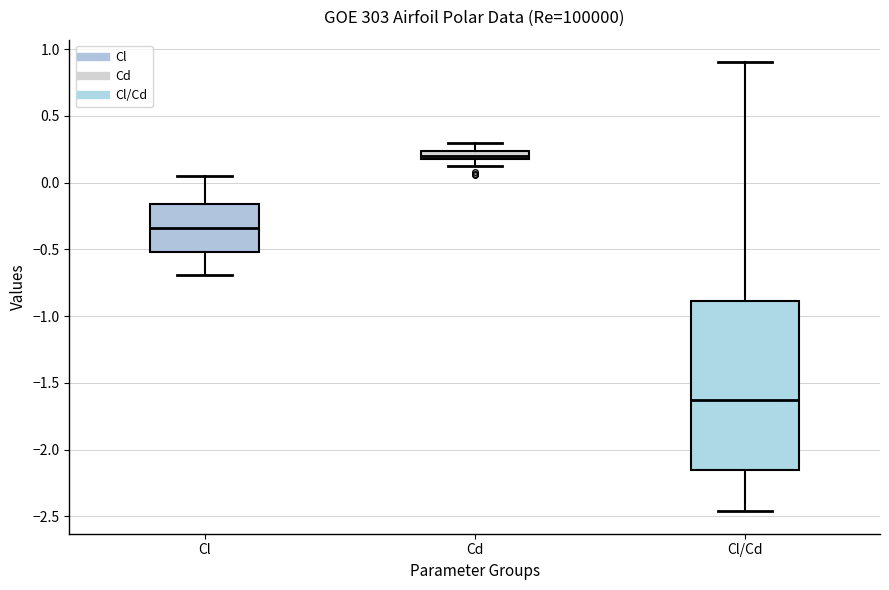

Where does the median line of the box for Cl/Cd sit on the y-axis? The values are not printed on the chart, so give them approximately, as read against the axis.

-1.65